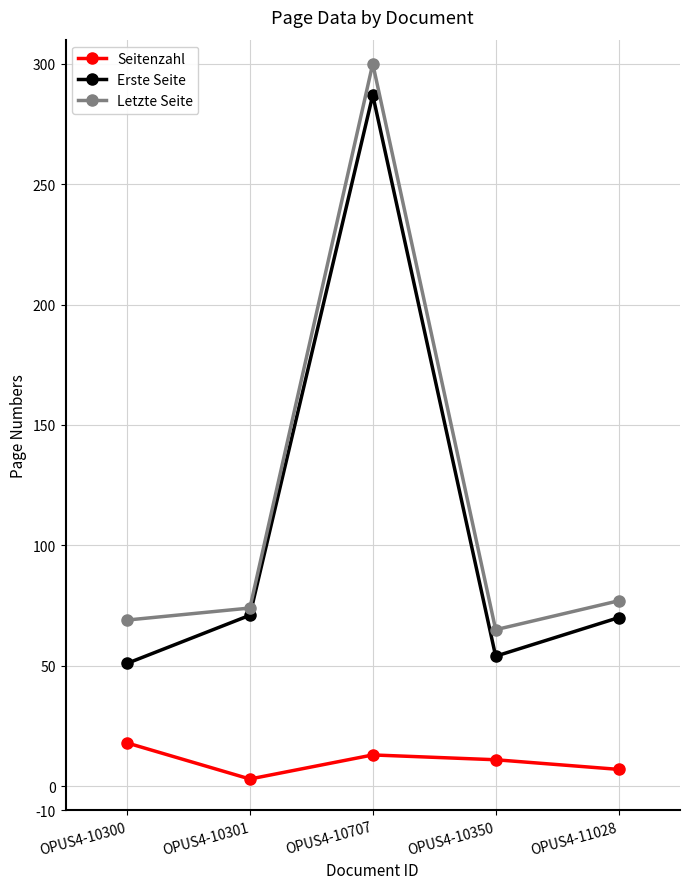

What is the difference between the second highest and minimum values in the Seitenzahl series?

10